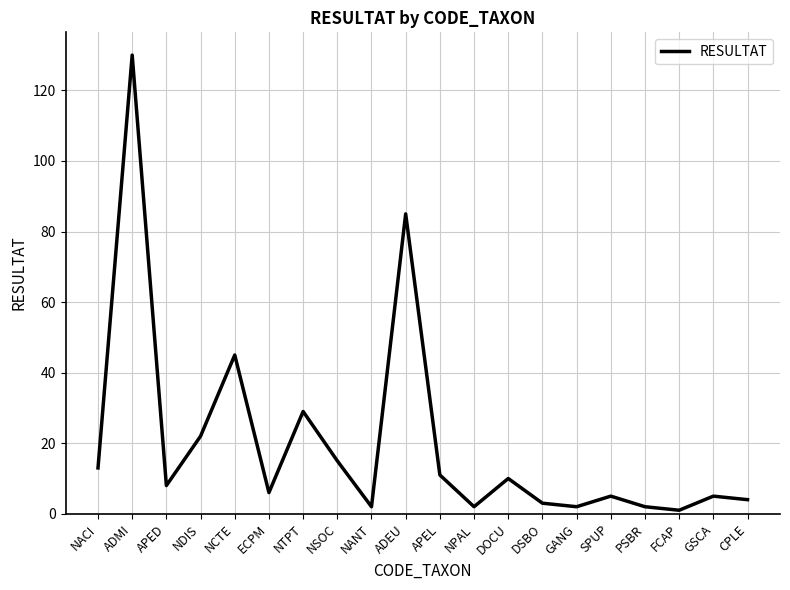

At which category does the chart reach its peak across all series?

ADMI